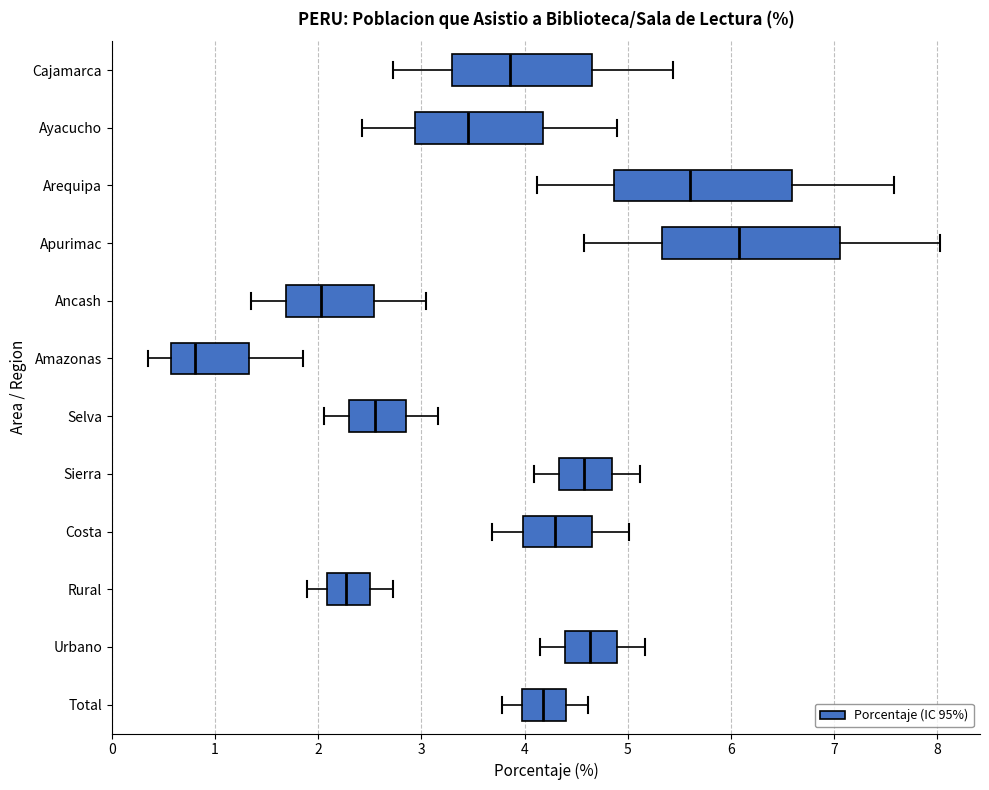

Reading bottom to top, read every box against the x-axis: the position of its median line, the range the box covers, and the ends of its whiskers. The values are not printed on the chart, so give them approximately, as read against the axis.

Total: median 4.2, box 4.0 to 4.4, whiskers 3.8 to 4.6
Urbano: median 4.6, box 4.4 to 4.9, whiskers 4.1 to 5.2
Rural: median 2.3, box 2.1 to 2.5, whiskers 1.9 to 2.7
Costa: median 4.3, box 4.0 to 4.7, whiskers 3.7 to 5.0
Sierra: median 4.6, box 4.3 to 4.8, whiskers 4.1 to 5.1
Selva: median 2.5, box 2.3 to 2.9, whiskers 2.1 to 3.2
Amazonas: median 0.8, box 0.6 to 1.3, whiskers 0.3 to 1.9
Ancash: median 2.0, box 1.7 to 2.5, whiskers 1.3 to 3.0
Apurimac: median 6.1, box 5.3 to 7.1, whiskers 4.6 to 8.0
Arequipa: median 5.6, box 4.9 to 6.6, whiskers 4.1 to 7.6
Ayacucho: median 3.5, box 2.9 to 4.2, whiskers 2.4 to 4.9
Cajamarca: median 3.9, box 3.3 to 4.6, whiskers 2.7 to 5.4